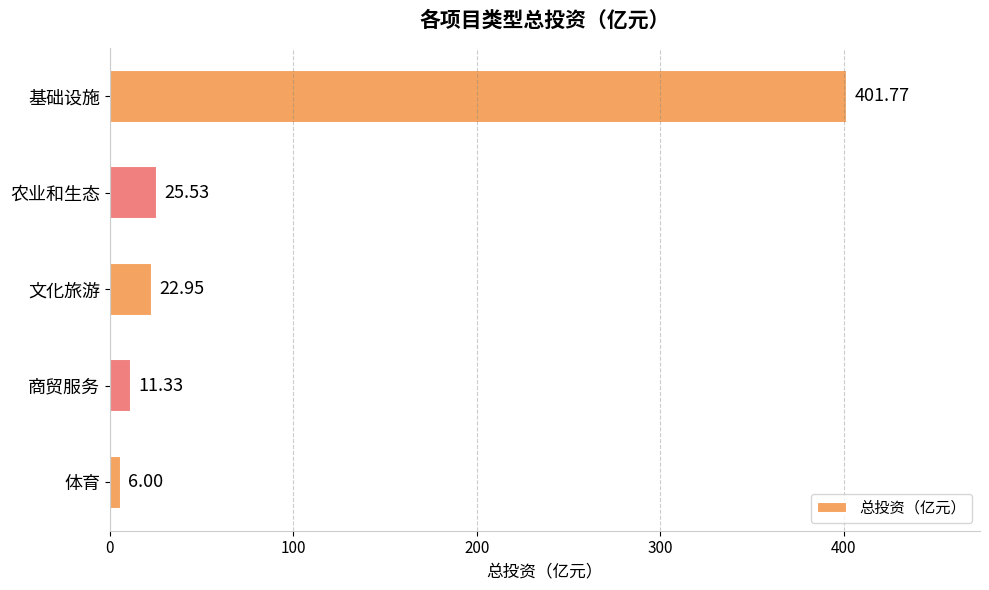

Count the number of categories in the chart.

5